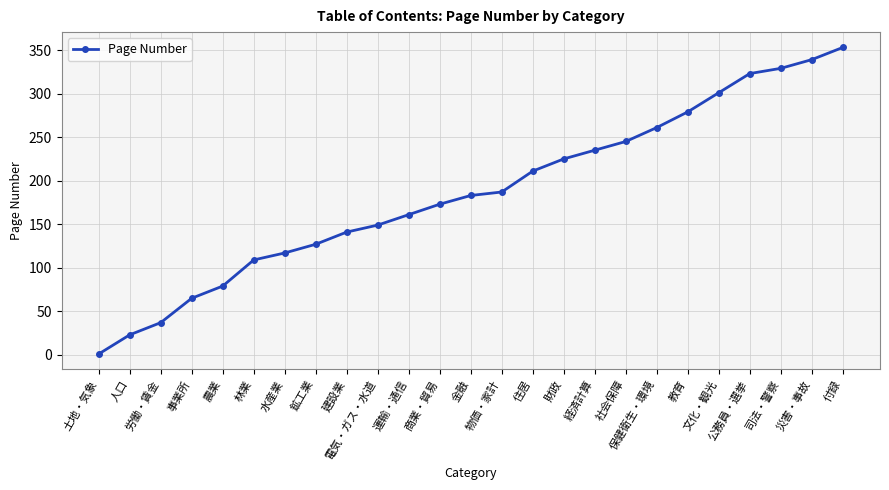

True or false: the data shows 130 at 公務員・選挙.

False